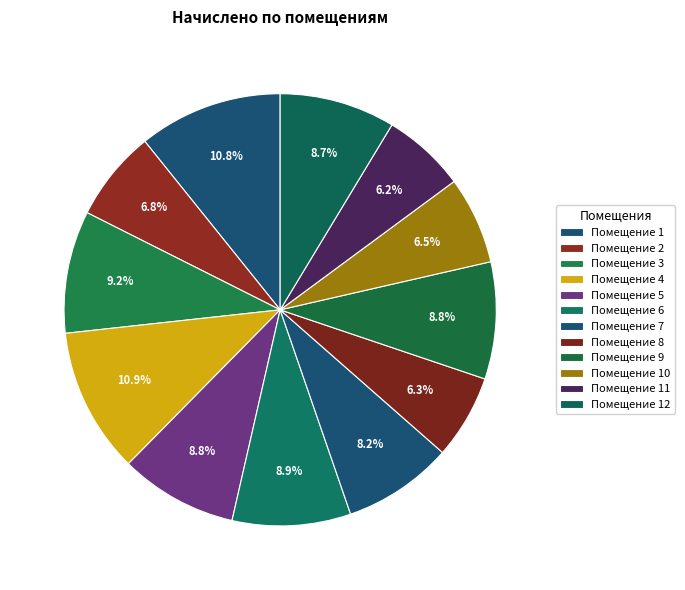

To the nearest percent, what is the average slice percentage?

8%